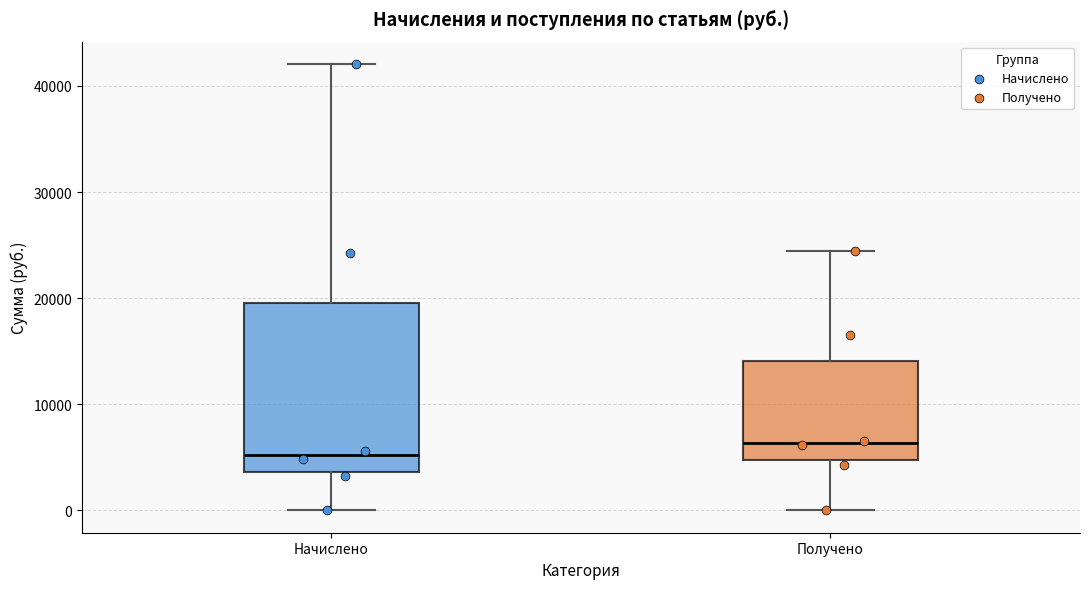

Which box's median line is the lowest?

Начислено